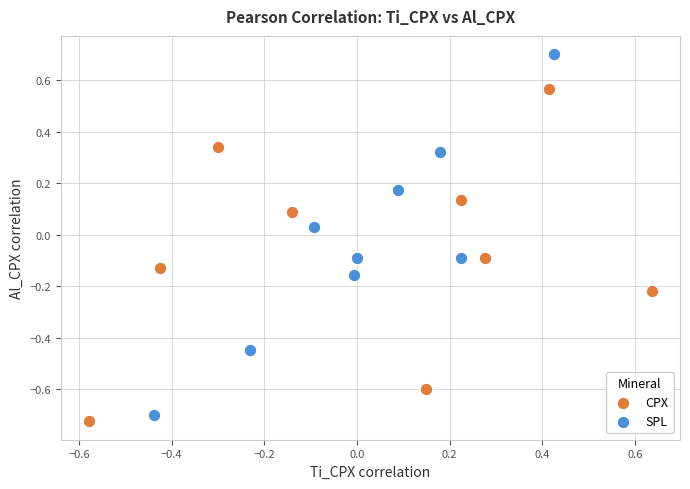

Which series has the largest Y range (max minus min)?

SPL